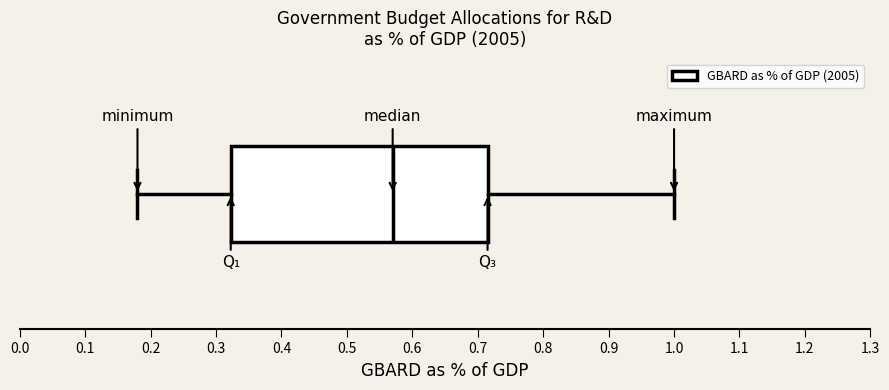

Where does the right whisker of the box end on the x-axis? The values are not printed on the chart, so give them approximately, as read against the axis.

1.00